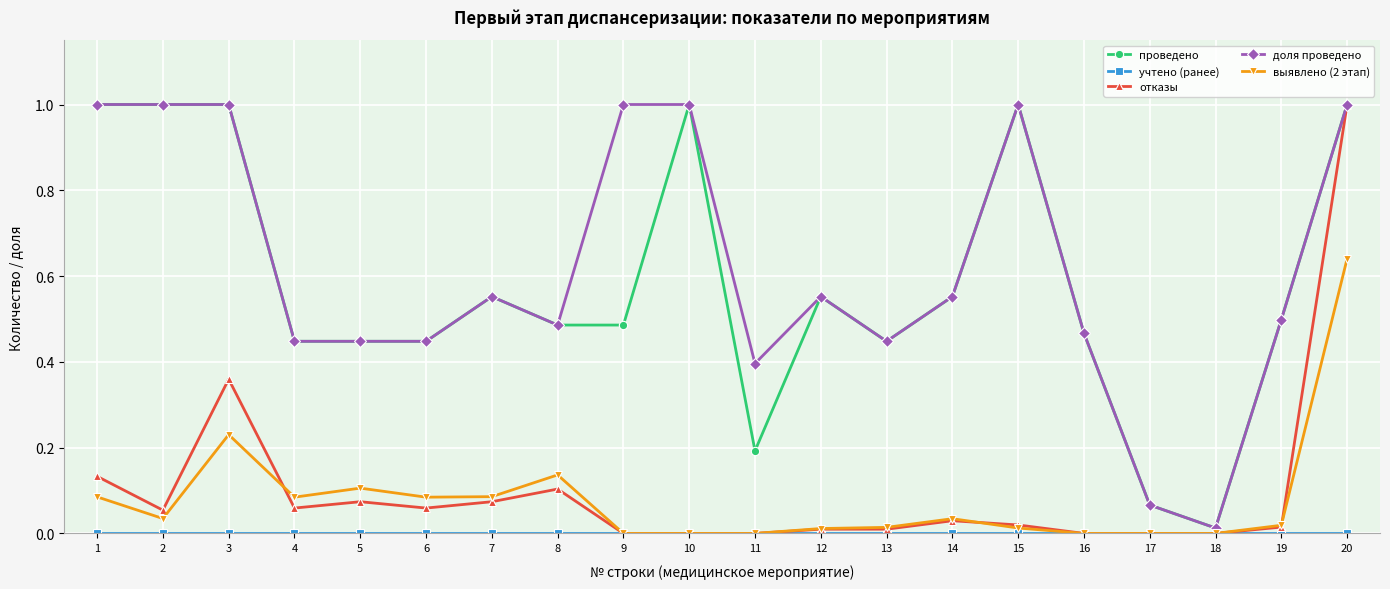

At which category is the sum across all series the highest?

20